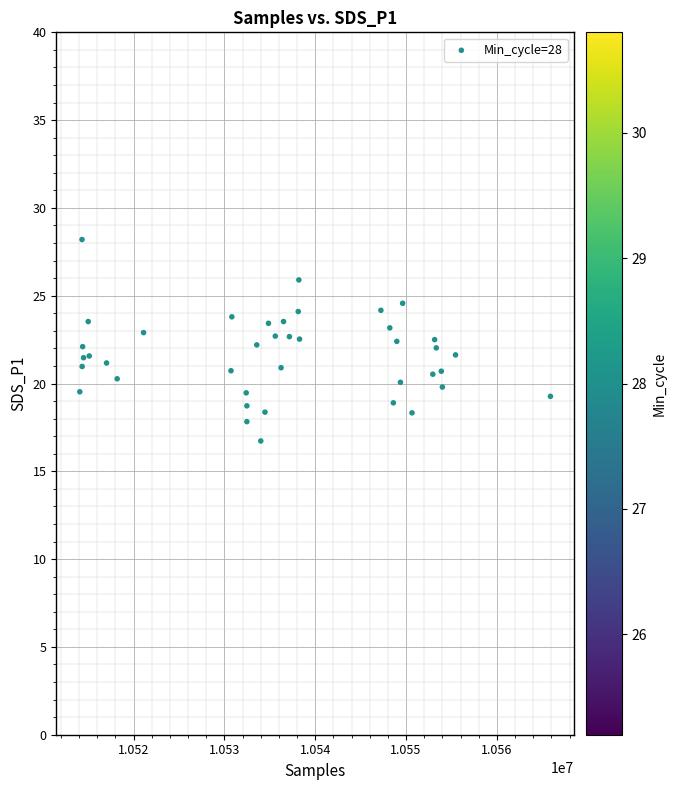

What is the range of X values (max minus min)?

51812.0